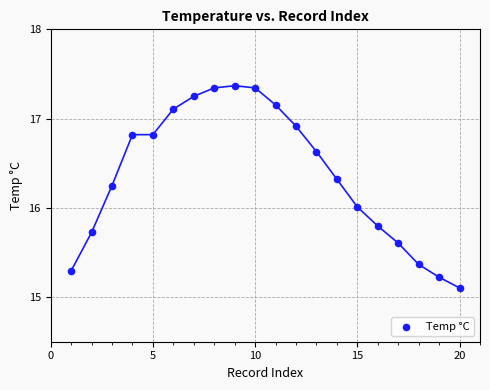

What is the range of X values (max minus min)?

19.0